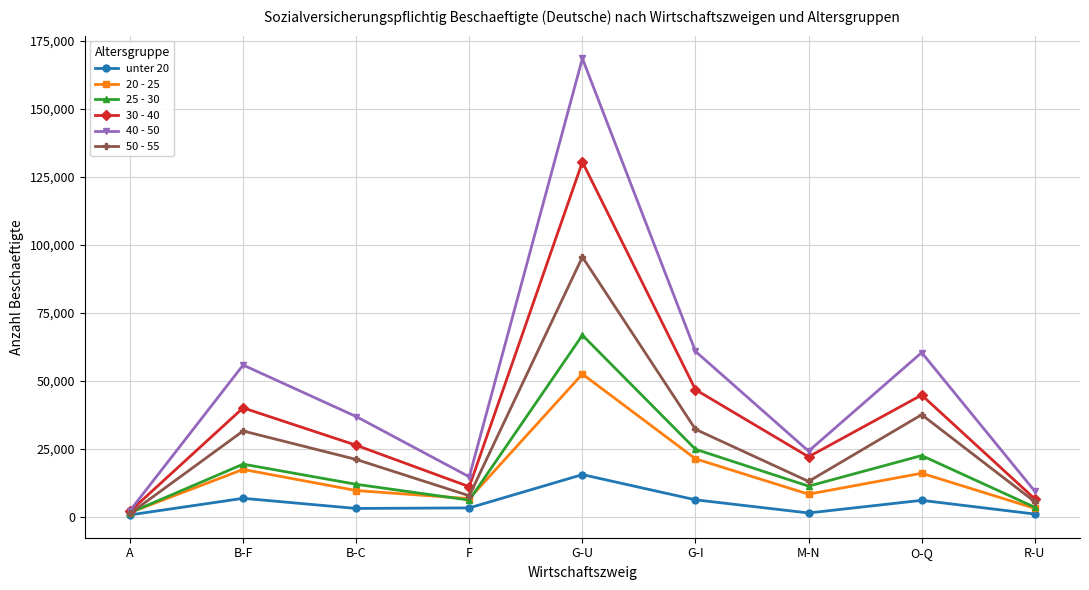

Rank the series at G-U from highest to lowest value.

40 - 50, 30 - 40, 50 - 55, 25 - 30, 20 - 25, unter 20